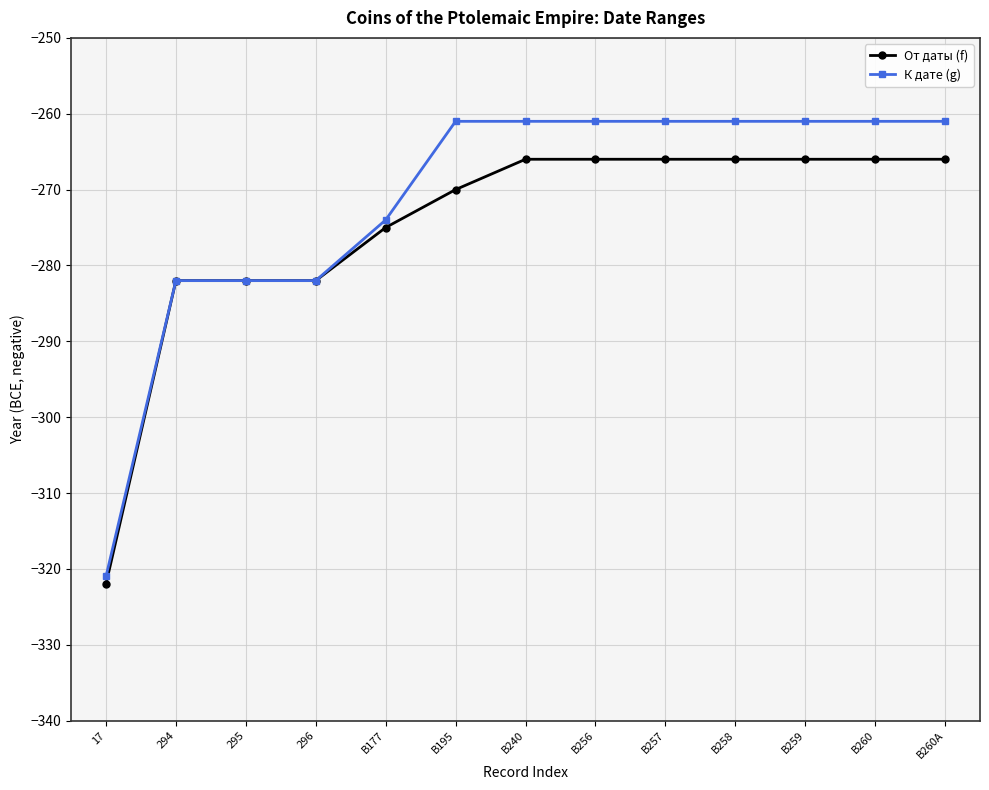

What position from the left is B256?

8